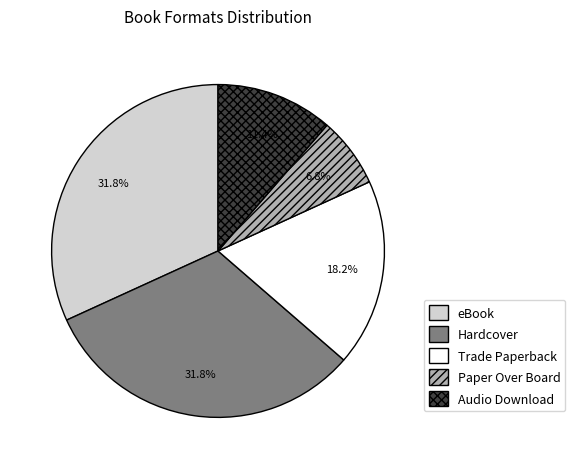

To the nearest percent, what percentage of the pie is Audio Download?

11%